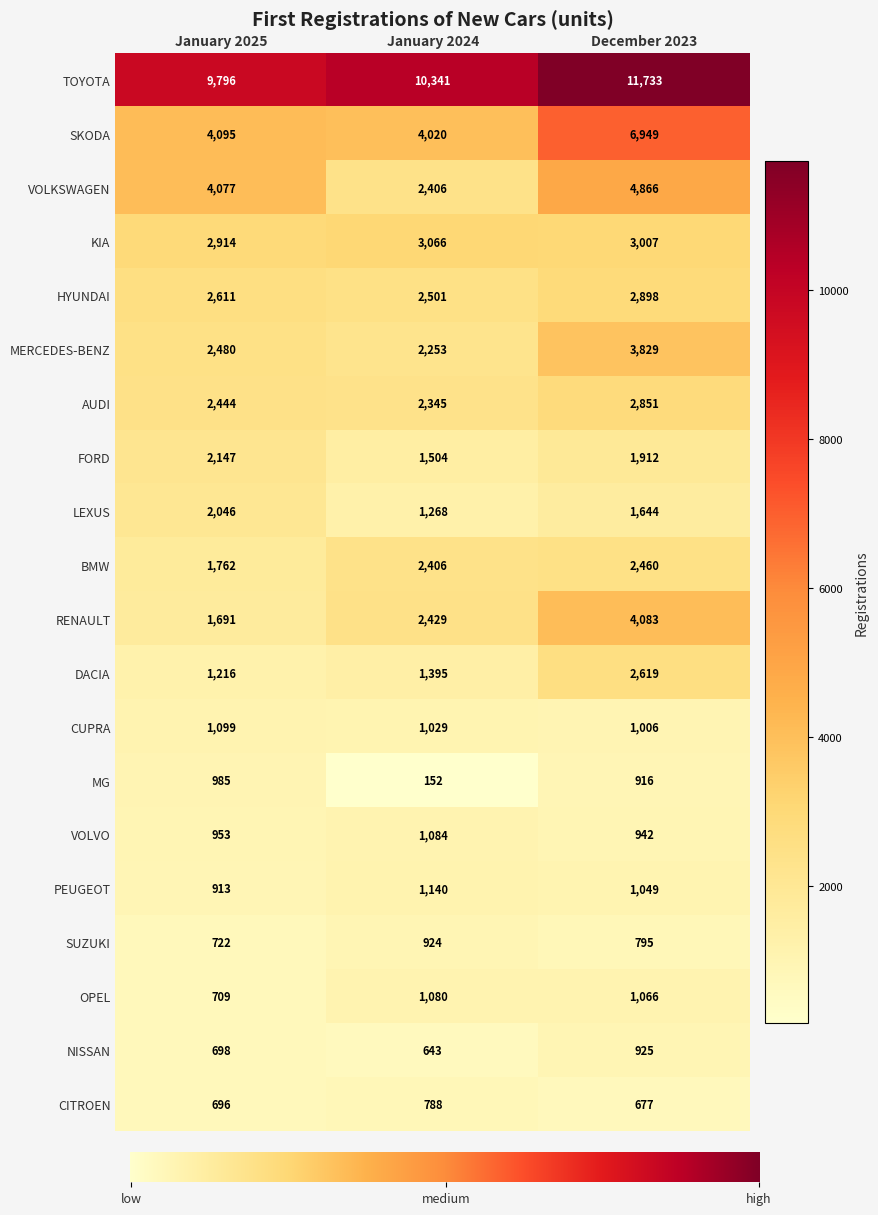

At which label does KIA reach its minimum?

January 2025